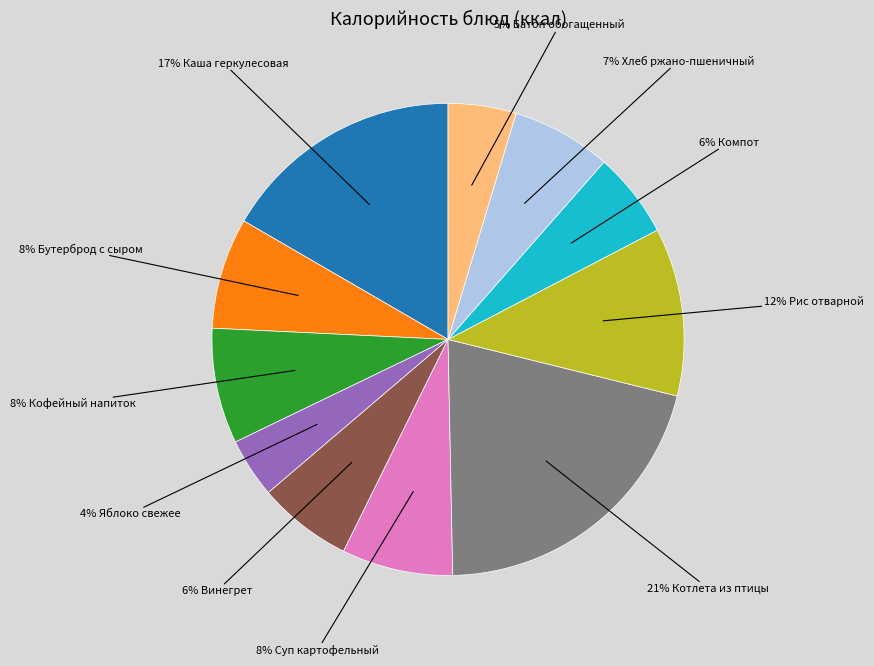

To the nearest percent, what is the difference between the largest and smallest slice percentages?

17%